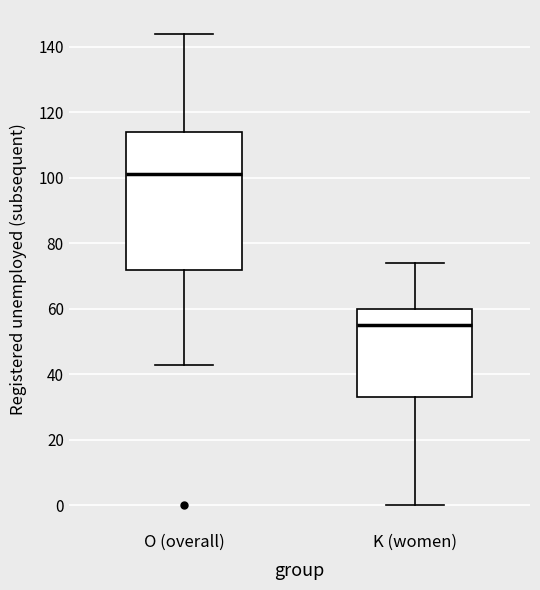

Which box has the highest median line?

O (overall)